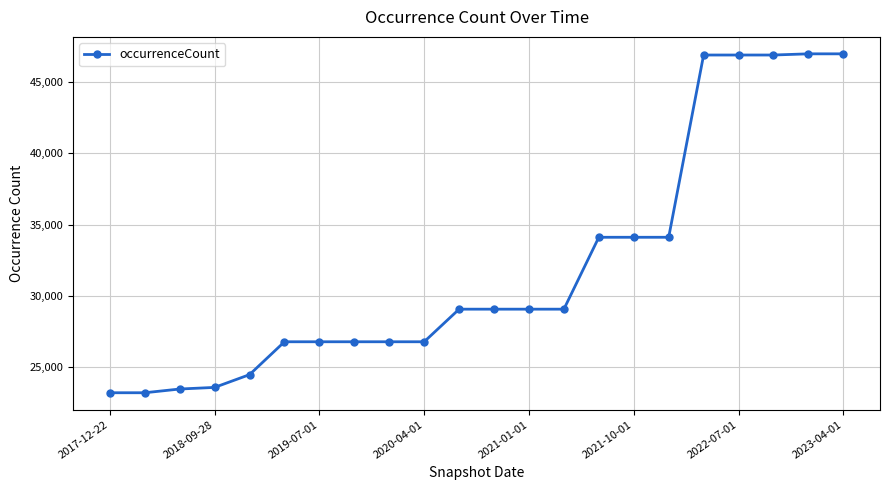

What is the greatest value displayed?

46971